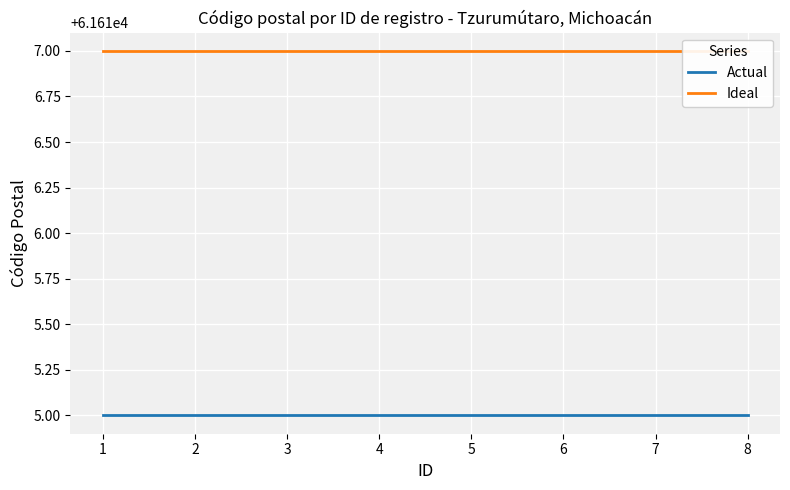

Between 4 and 5, which series saw the biggest shift?

Actual